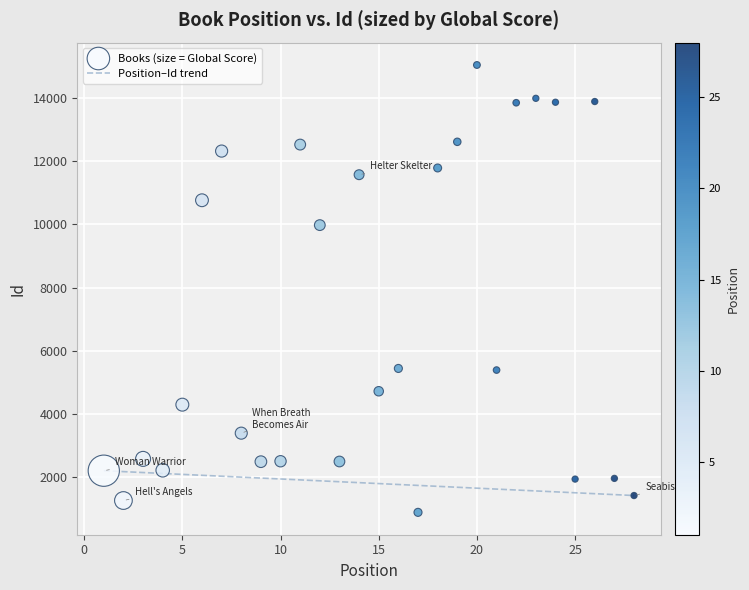

What is the range of Y values (max minus min)?

14145